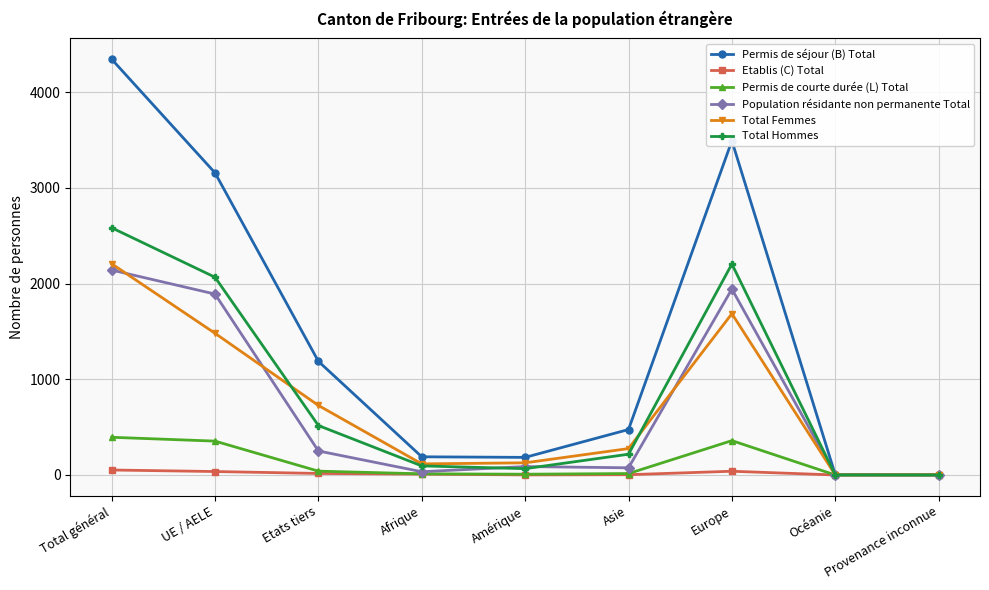

Which series has the largest total across all categories?

Permis de séjour (B) Total